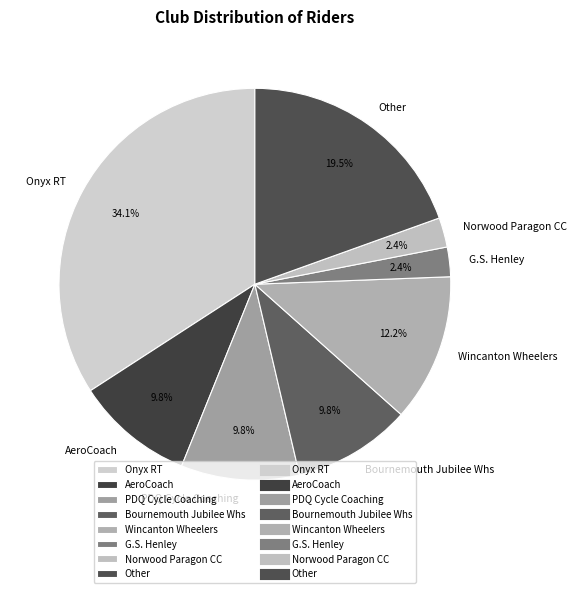

How many segments does this pie chart have?

8